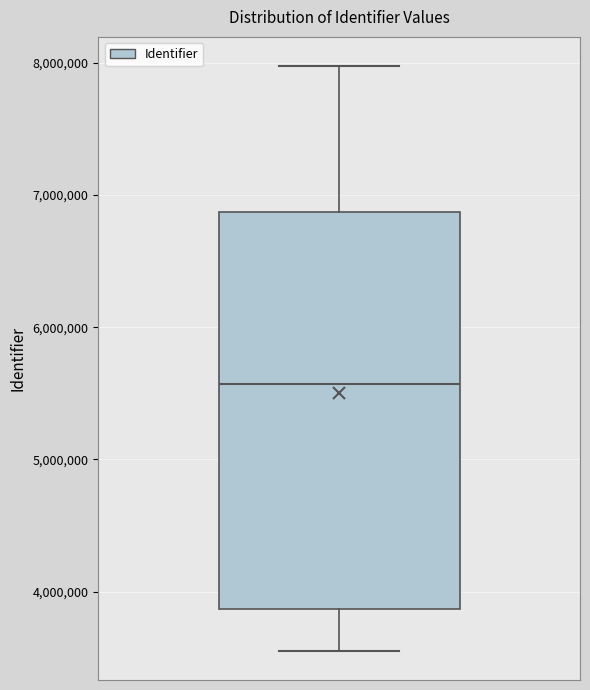

Read this box plot against the y-axis: the position of the median line, the range covered by the box, and the ends of both whiskers. The values are not printed on the chart, so give them approximately, as read against the axis.

median 5600000, box 3900000 to 6900000, whiskers 3600000 to 8000000